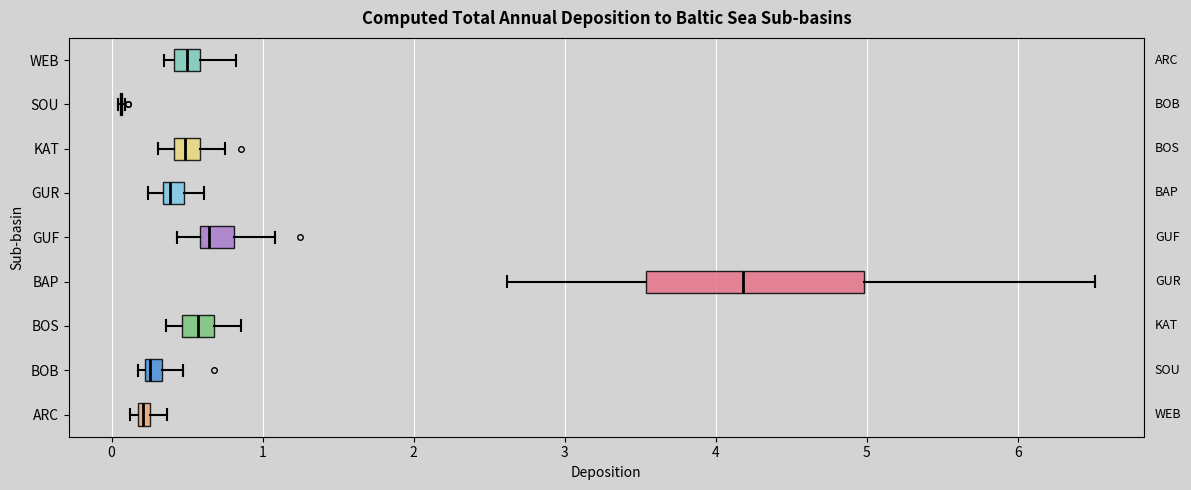

Which box is the widest, from its left edge to its right edge?

BAP